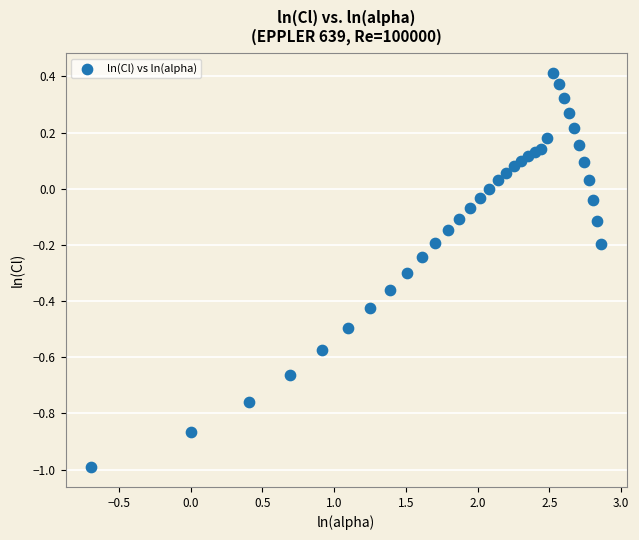

What is the range of Y values (max minus min)?

1.4